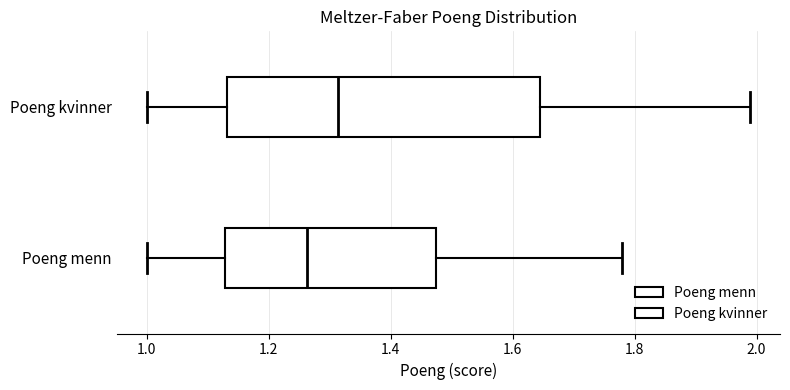

Where is the left edge of the box for Poeng menn on the x-axis? The values are not printed on the chart, so give them approximately, as read against the axis.

1.12